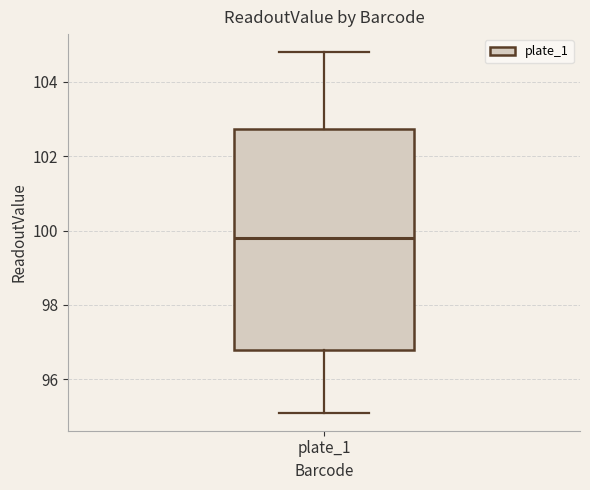

Where does the median line of the box for plate_1 sit on the y-axis? The values are not printed on the chart, so give them approximately, as read against the axis.

99.8